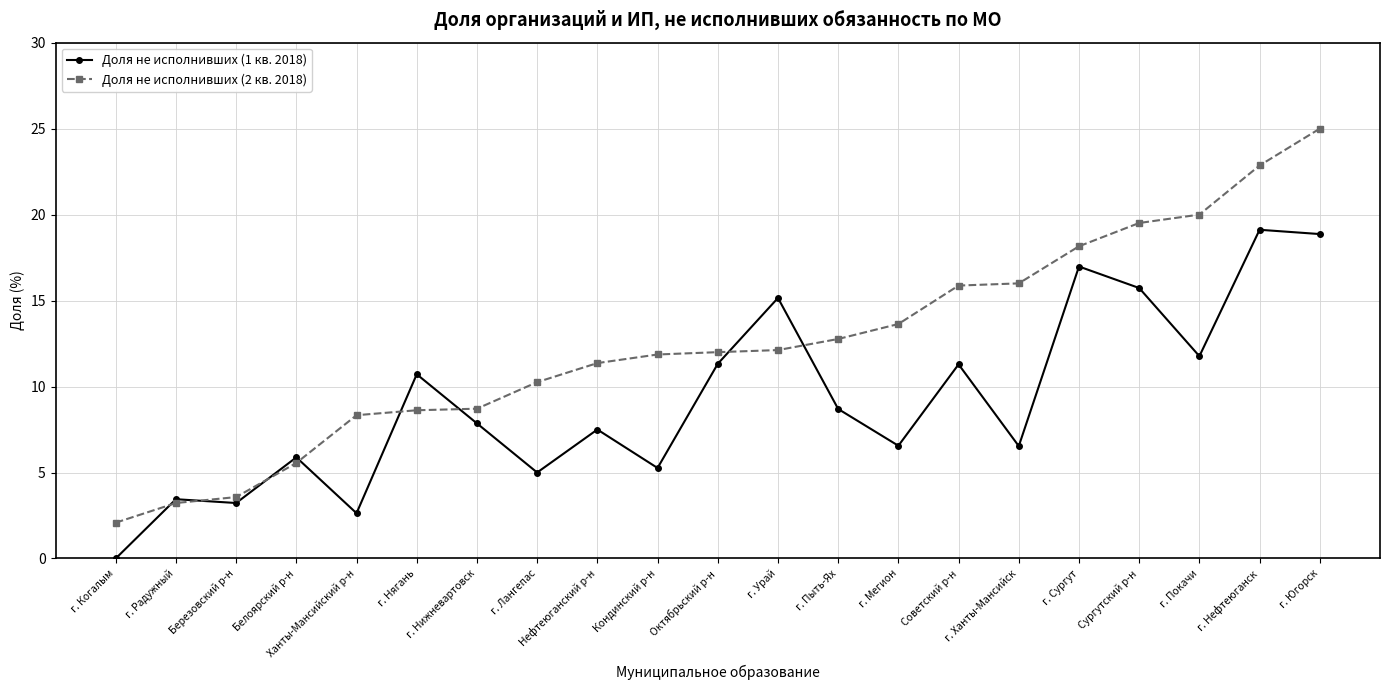

The value of Доля не исполнивших (1 кв. 2018) at Сургутский р-н is 15.7. True or false?

True